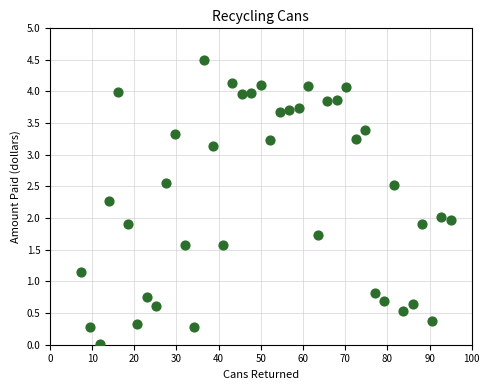

What is the range of X values (max minus min)?

87.8